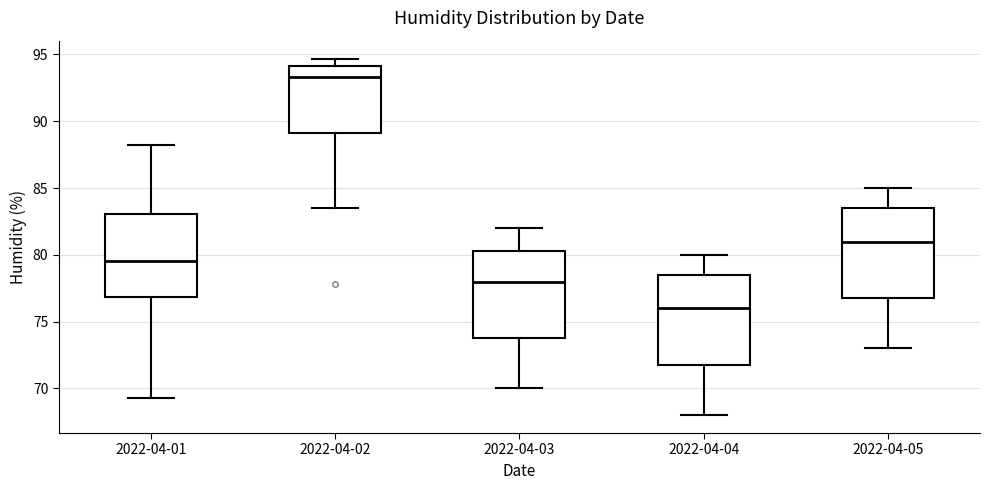

Reading left to right, read every box against the y-axis: the position of its median line, the range the box covers, and the ends of its whiskers. The values are not printed on the chart, so give them approximately, as read against the axis.

2022-04-01: median 79.5, box 77.0 to 83.0, whiskers 69.5 to 88.0
2022-04-02: median 93.5, box 89.0 to 94.0, whiskers 83.5 to 94.5
2022-04-03: median 78.0, box 74.0 to 80.5, whiskers 70.0 to 82.0
2022-04-04: median 76.0, box 72.0 to 78.5, whiskers 68.0 to 80.0
2022-04-05: median 81.0, box 77.0 to 83.5, whiskers 73.0 to 85.0